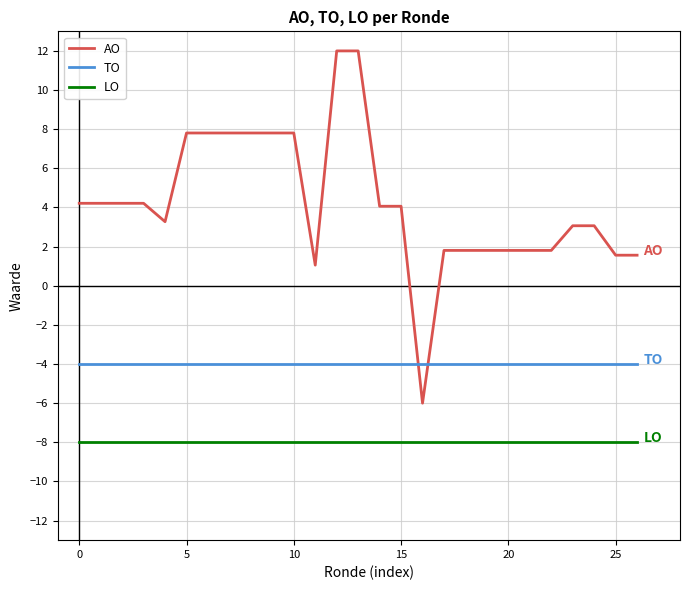

Which series has the largest range (max minus min)?

AO